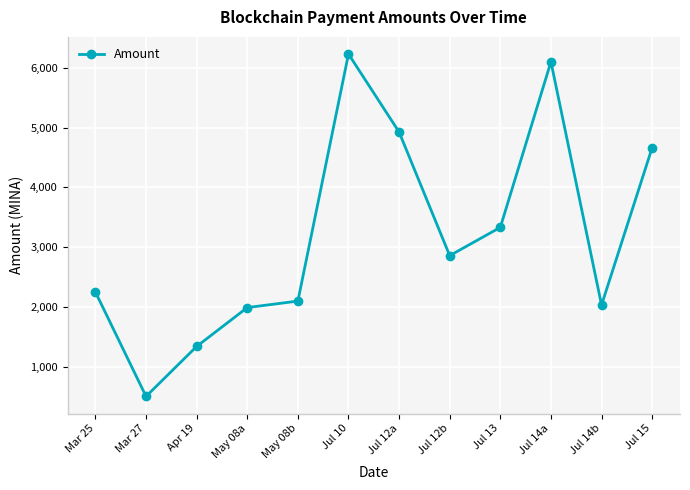

Does the chart display data point markers on the line(s)?

Yes